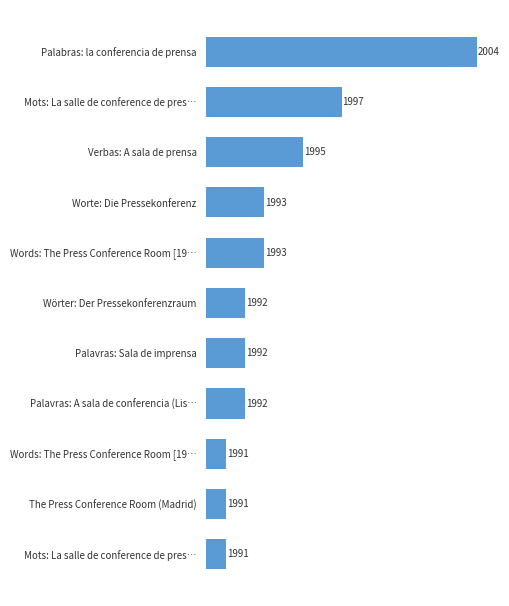

How many data points does each series have?

11